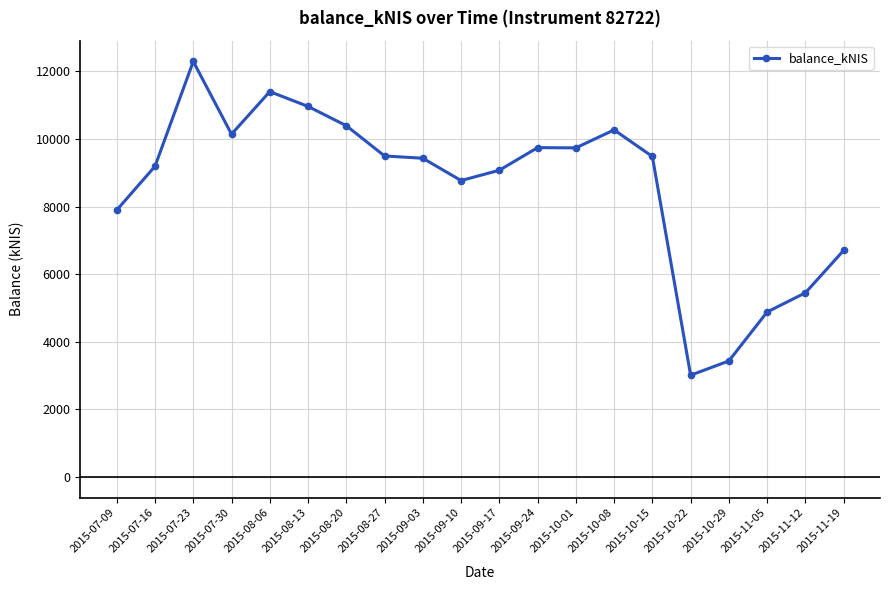

What is the maximum value shown in the chart?

12294.0